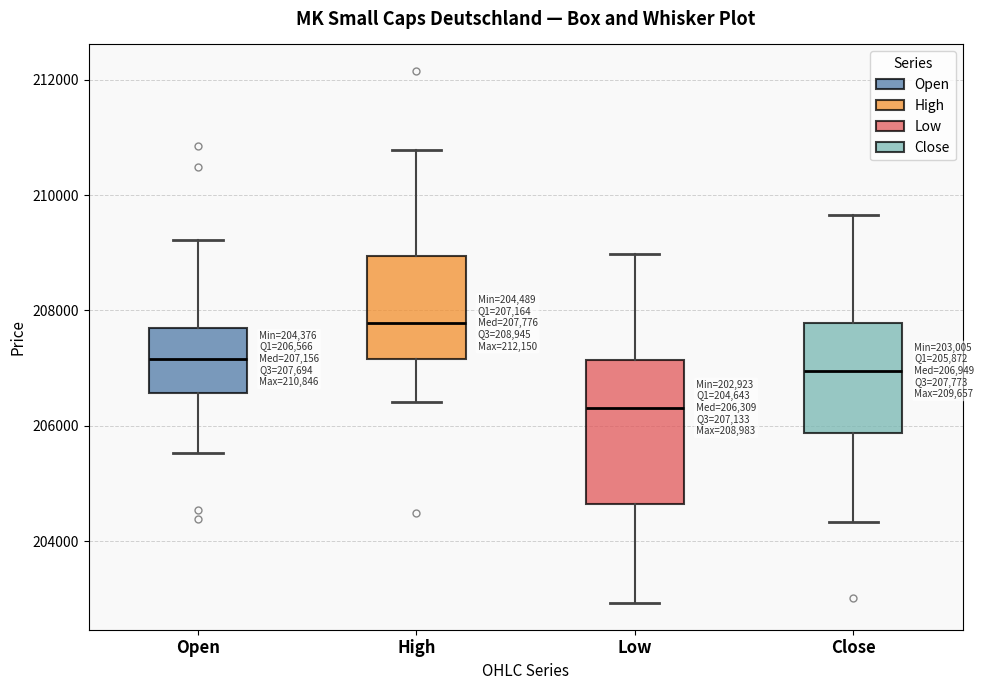

Which box's median line is the highest?

High